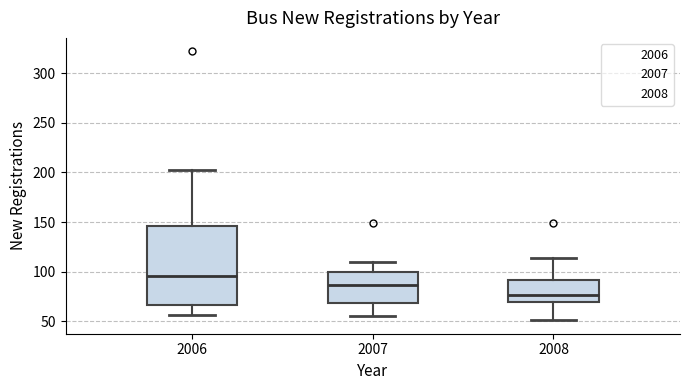

Which box's median line is the highest?

2006